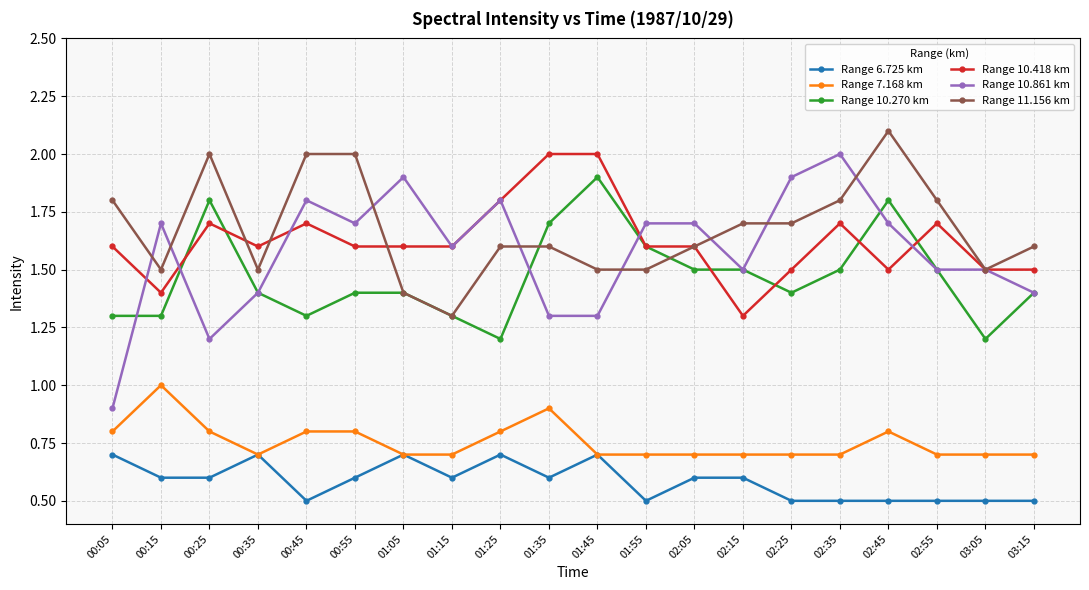

What is the spread (max minus min) of values at 00:35?

0.9